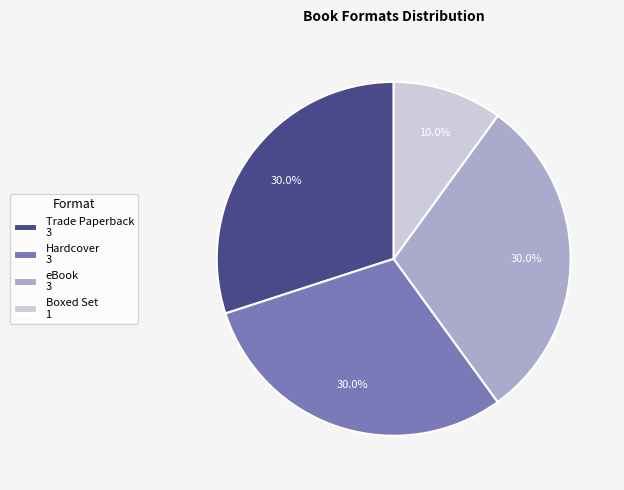

Does eBook account for over 50% of the chart?

No